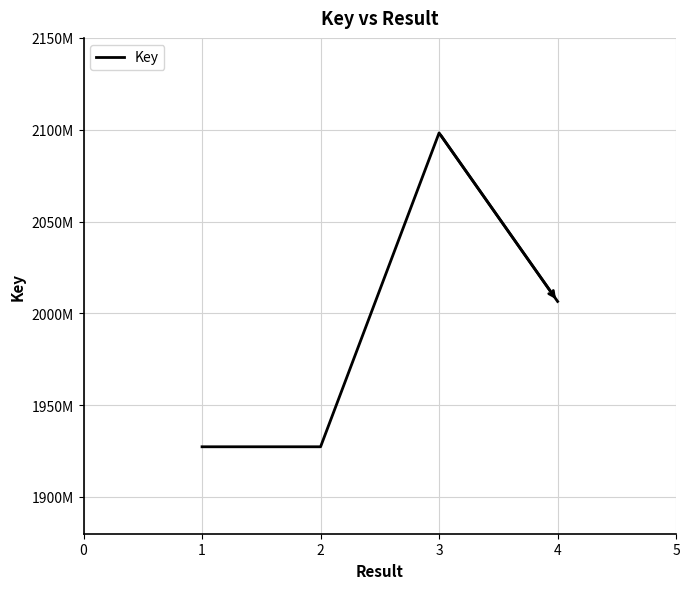

True or false: the data has more than 0 interior local peaks.

True